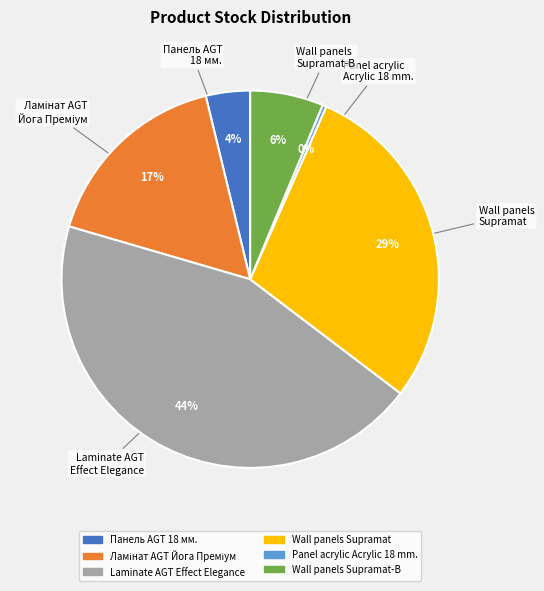

To the nearest percent, what is the average slice percentage?

17%